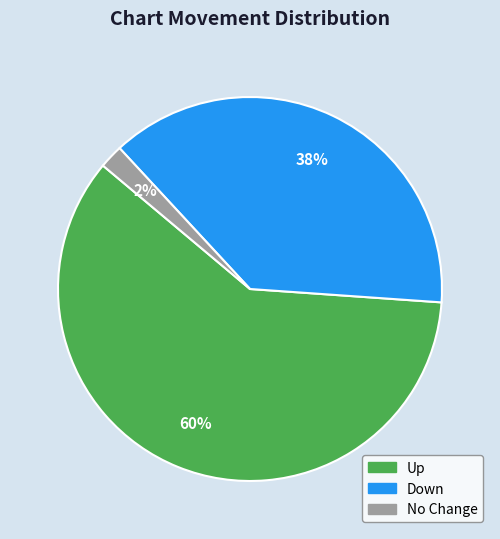

Does any single category account for the majority?

Yes